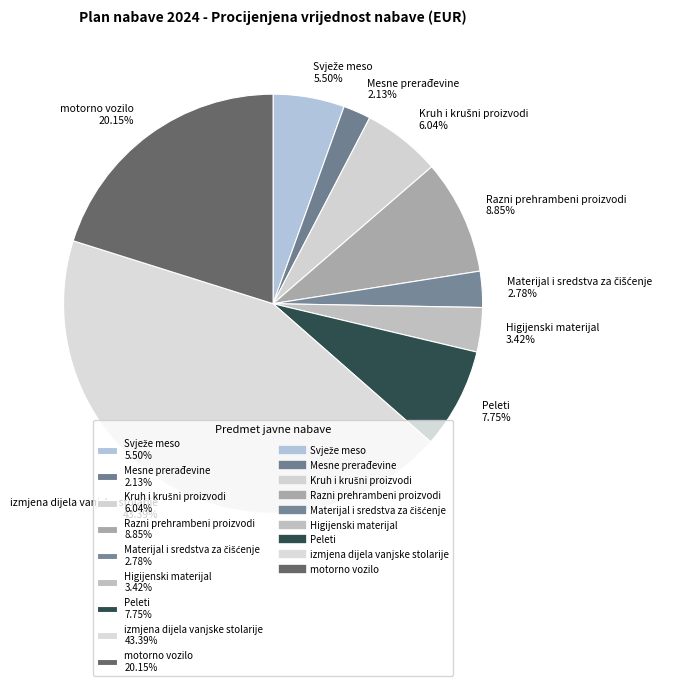

Does any single category account for the majority?

No